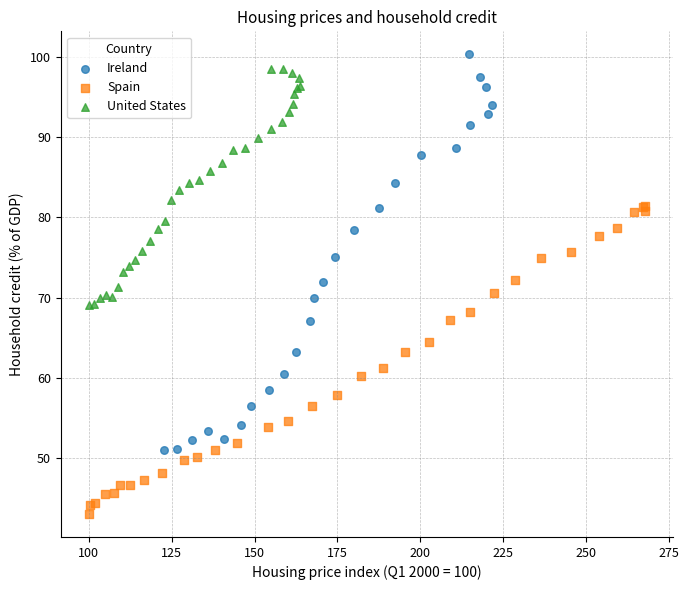

Which series reaches the minimum Y coordinate?

Spain